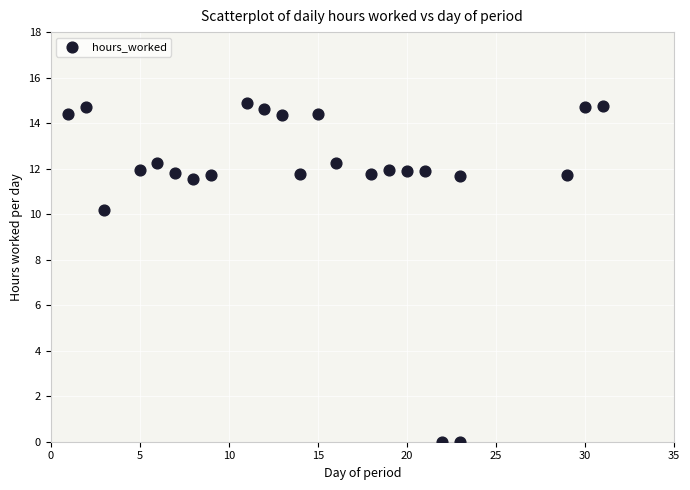

What Y value in the scatter plot is closest to 7?

10.2